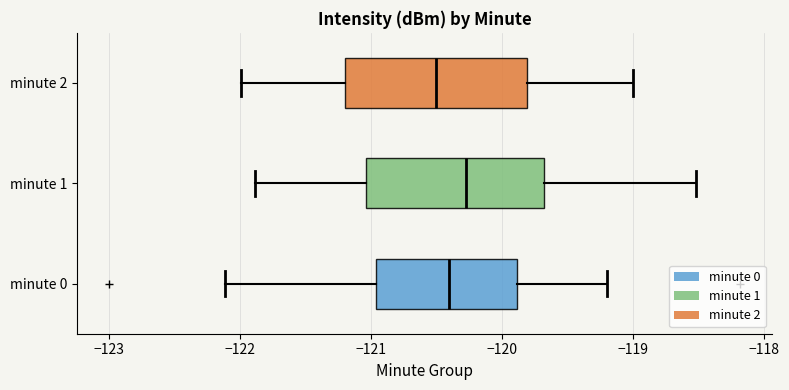

Reading bottom to top, transcribe this box plot: for each box, give where its median line is, the range the box spans, and where its two whiskers end, as read against the x-axis. The values are not printed on the chart, so give them approximately, as read against the axis.

minute 0: median -120.4, box -121.0 to -119.9, whiskers -122.1 to -119.2
minute 1: median -120.3, box -121.0 to -119.7, whiskers -121.9 to -118.5
minute 2: median -120.5, box -121.2 to -119.8, whiskers -122.0 to -119.0